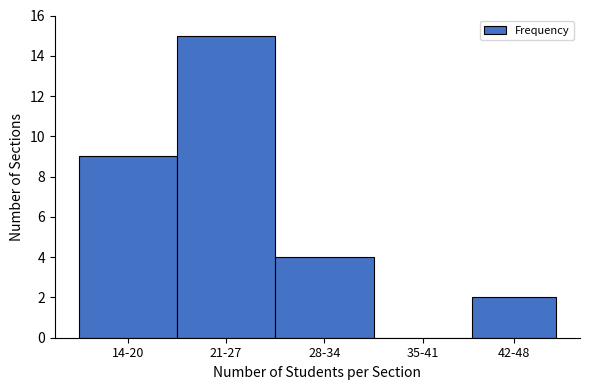

Reading left to right, extract all data points from this chart.

14-20=9	21-27=15	28-34=4	35-41=0	42-48=2